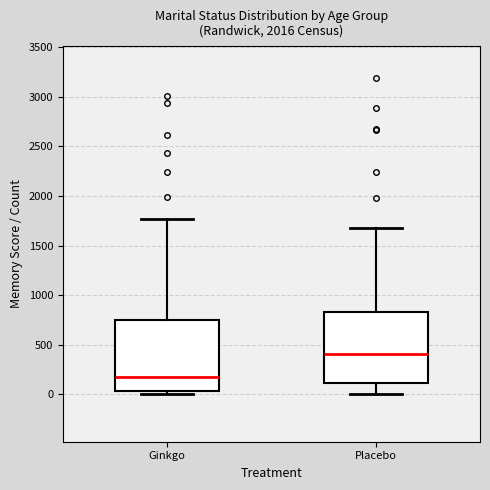

Reading left to right, read every box against the y-axis: the position of its median line, the range the box covers, and the ends of its whiskers. The values are not printed on the chart, so give them approximately, as read against the axis.

Ginkgo: median 150, box 50 to 750, whiskers 0 to 1750
Placebo: median 400, box 100 to 850, whiskers 0 to 1700